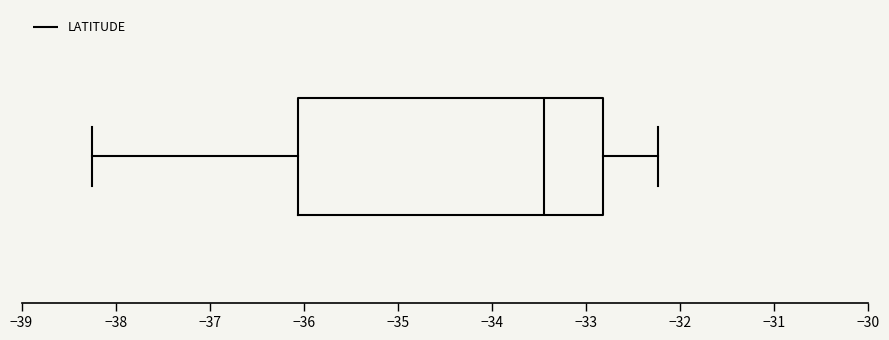

Transcribe this box plot: give where the median line is, the range the box spans, and where the two whiskers end, as read against the x-axis. The values are not printed on the chart, so give them approximately, as read against the axis.

median -33.4, box -36.1 to -32.8, whiskers -38.2 to -32.2